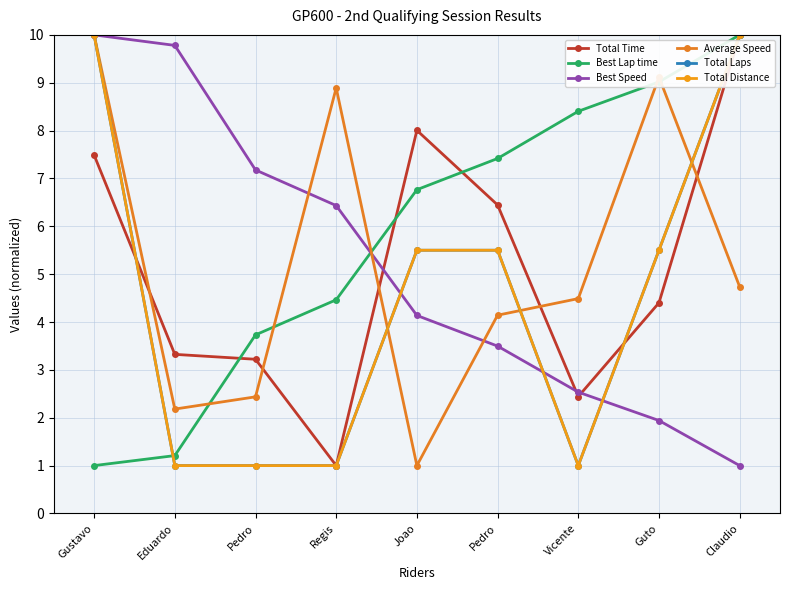

Reading right to left, transcribe all the data shown in this chart.

Total Time: Claudio=10.0	Guto=4.4	Vicente=2.4	Pedro=6.4	Joao=8.0	Regis=1.0	Pedro=3.2	Eduardo=3.3	Gustavo=7.5
Best Lap time: Claudio=10.0	Guto=9.0	Vicente=8.4	Pedro=7.4	Joao=6.8	Regis=4.5	Pedro=3.7	Eduardo=1.2	Gustavo=1.0
Best Speed: Claudio=1.0	Guto=1.9	Vicente=2.5	Pedro=3.5	Joao=4.1	Regis=6.4	Pedro=7.2	Eduardo=9.8	Gustavo=10.0
Average Speed: Claudio=4.7	Guto=9.1	Vicente=4.5	Pedro=4.1	Joao=1.0	Regis=8.9	Pedro=2.4	Eduardo=2.2	Gustavo=10.0
Total Laps: Claudio=10.0	Guto=5.5	Vicente=1.0	Pedro=5.5	Joao=5.5	Regis=1.0	Pedro=1.0	Eduardo=1.0	Gustavo=10.0
Total Distance: Claudio=10.0	Guto=5.5	Vicente=1.0	Pedro=5.5	Joao=5.5	Regis=1.0	Pedro=1.0	Eduardo=1.0	Gustavo=10.0